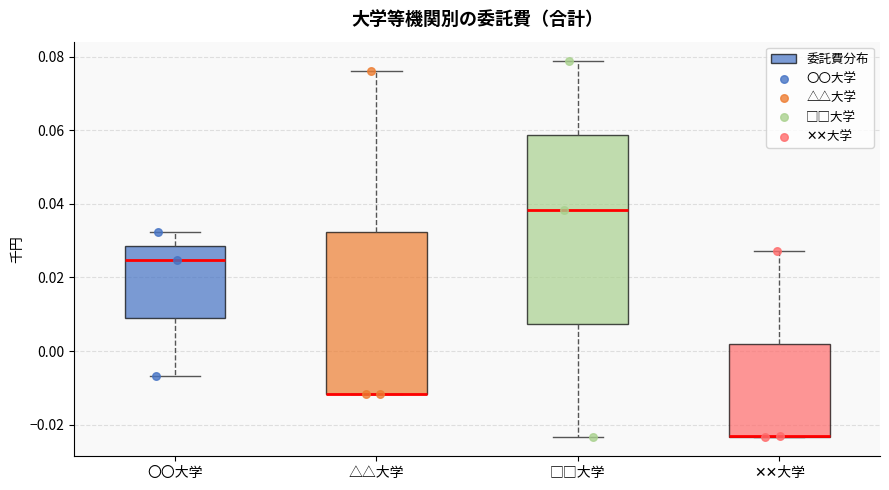

Where does the upper whisker of the box for △△大学 end on the y-axis? The values are not printed on the chart, so give them approximately, as read against the axis.

0.076